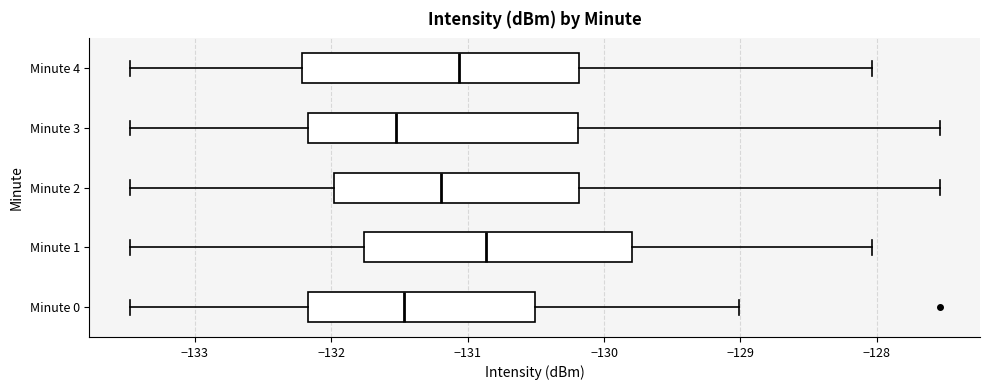

Reading bottom to top, read every box against the x-axis: the position of its median line, the range the box covers, and the ends of its whiskers. The values are not printed on the chart, so give them approximately, as read against the axis.

Minute 0: median -131.5, box -132.2 to -130.5, whiskers -133.5 to -129.0
Minute 1: median -130.9, box -131.8 to -129.8, whiskers -133.5 to -128.0
Minute 2: median -131.2, box -132.0 to -130.2, whiskers -133.5 to -127.5
Minute 3: median -131.5, box -132.2 to -130.2, whiskers -133.5 to -127.5
Minute 4: median -131.1, box -132.2 to -130.2, whiskers -133.5 to -128.0